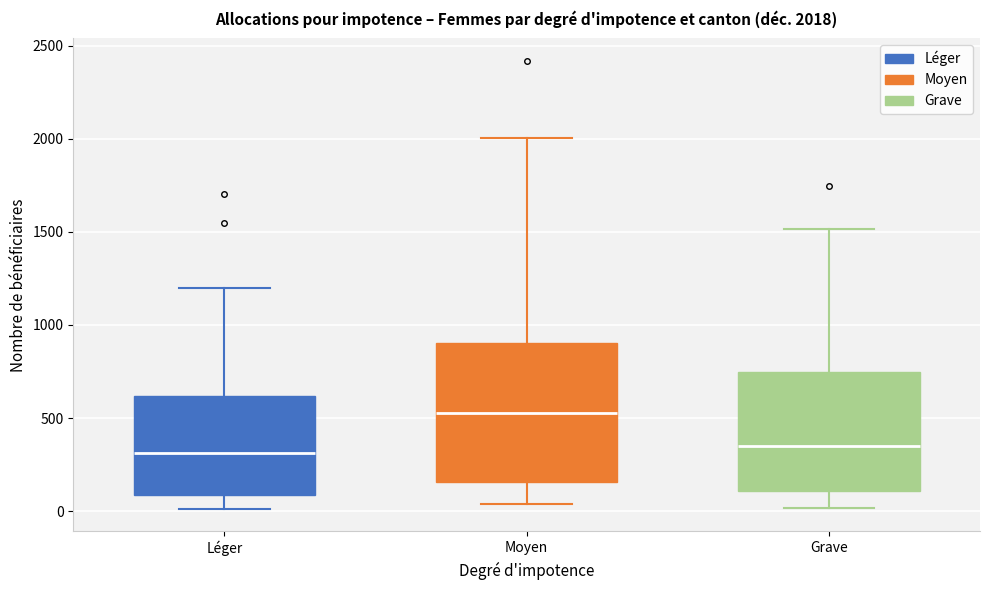

Comparing the boxes themselves (not the whiskers), which one is the tallest?

Moyen